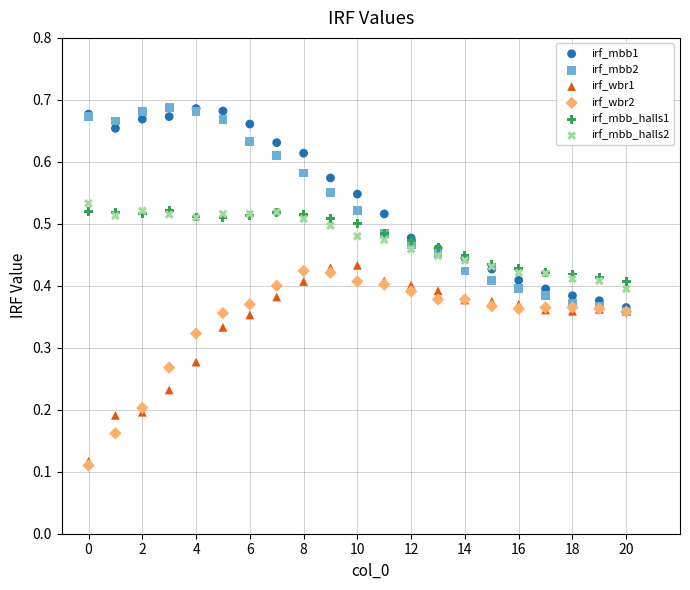

Which series contains the lowest Y value?

irf_wbr2